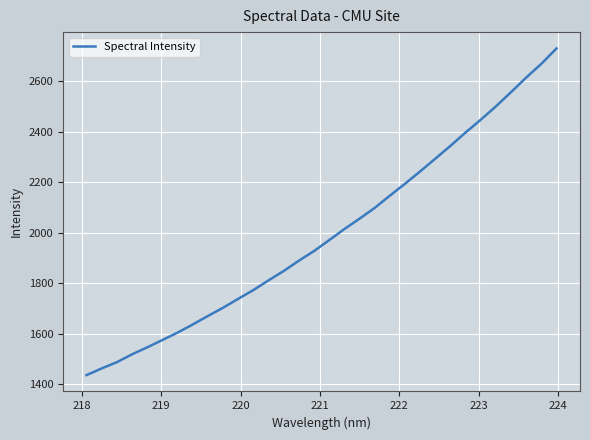

What is the maximum value shown in the chart?

2729.1